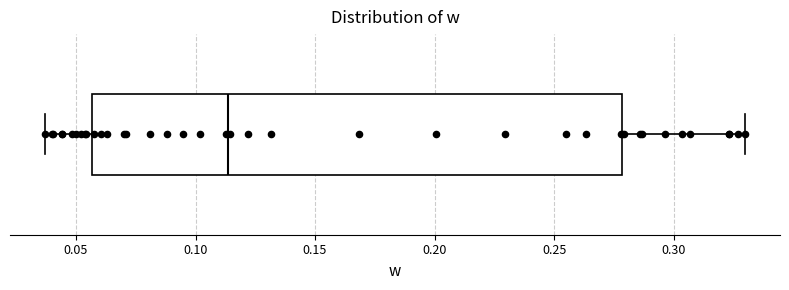

Read this box plot against the x-axis: the position of the median line, the range covered by the box, and the ends of both whiskers. The values are not printed on the chart, so give them approximately, as read against the axis.

median 0.115, box 0.055 to 0.280, whiskers 0.035 to 0.330